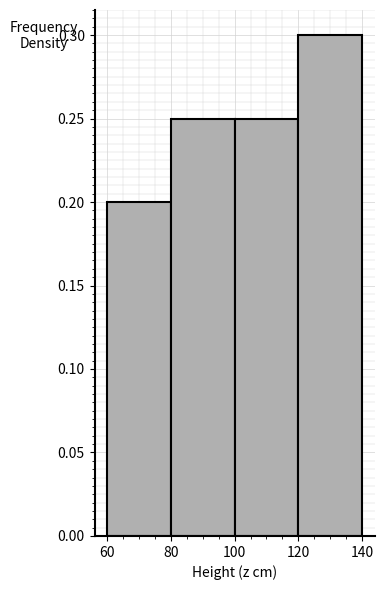

Reading left to right, transcribe this chart: for each bar, give the range it covers on the x-axis and its height. The values are not printed on the chart, so give them approximately, as read against the axis.

60 to 80: 0.20
80 to 100: 0.25
100 to 120: 0.25
120 to 140: 0.30